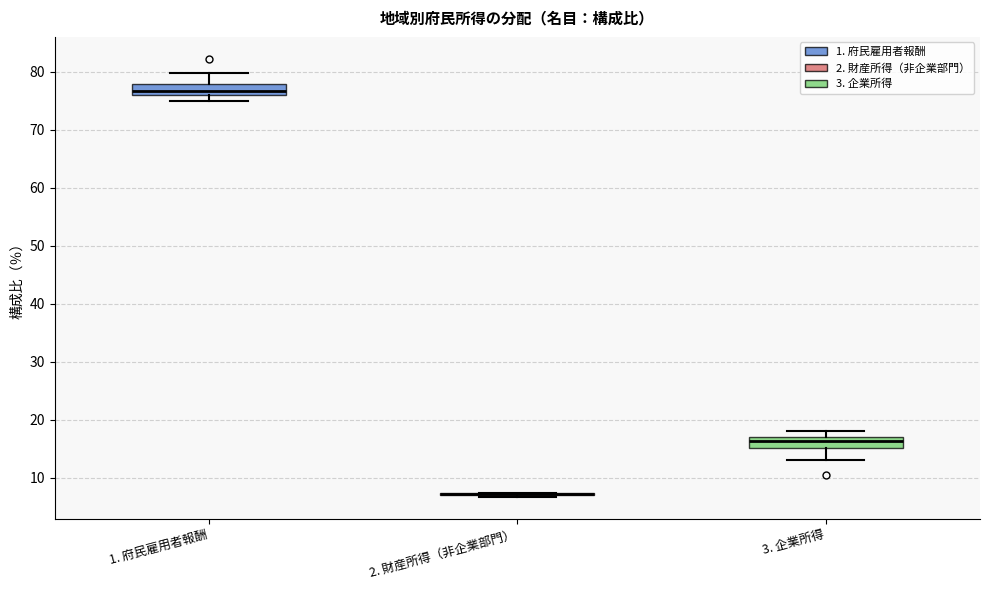

Reading left to right, transcribe this box plot: for each box, give where its median line is, the range the box spans, and where its two whiskers end, as read against the y-axis. The values are not printed on the chart, so give them approximately, as read against the axis.

1. 府民雇用者報酬: median 77, box 76 to 78, whiskers 75 to 80
2. 財産所得（非企業部門）: box collapsed to a line at 7, whiskers 7 to 7
3. 企業所得: median 16, box 15 to 17, whiskers 13 to 18